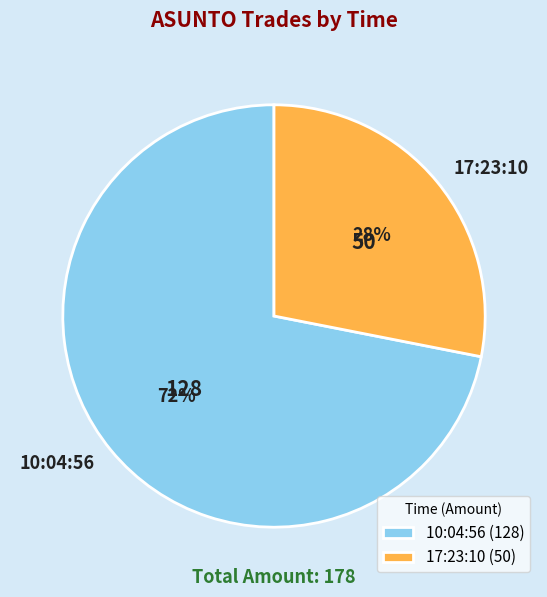

To the nearest percent, what is the difference between the largest and smallest slice percentages?

44%